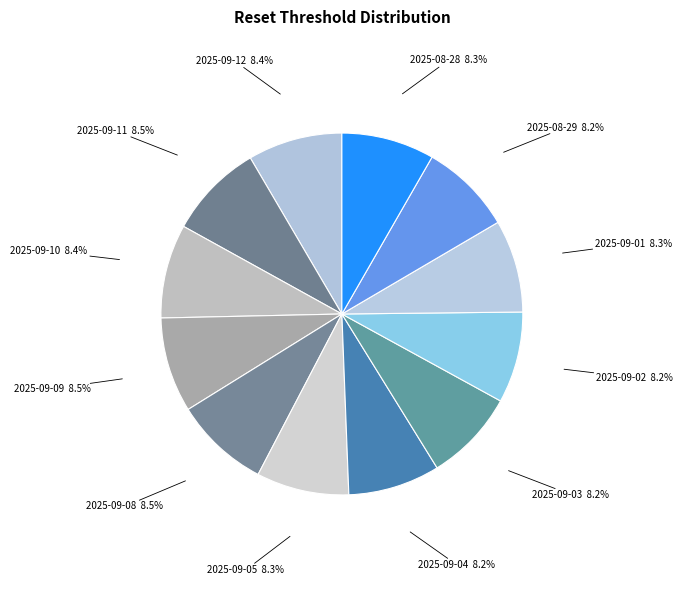

How many slices are in this pie chart?

12